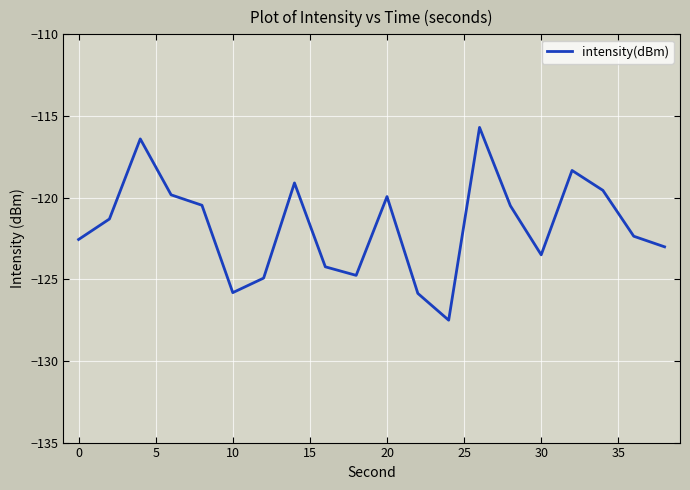

What is the difference between the maximum and minimum values?

11.8